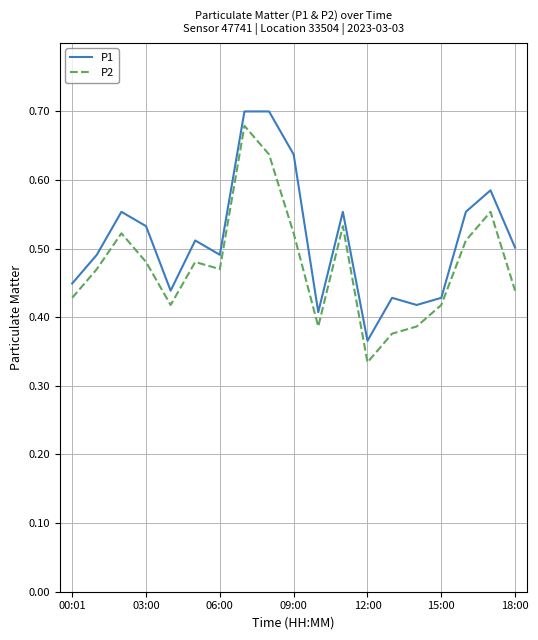

List the series in order of their overall mean, lowest first.

P2, P1